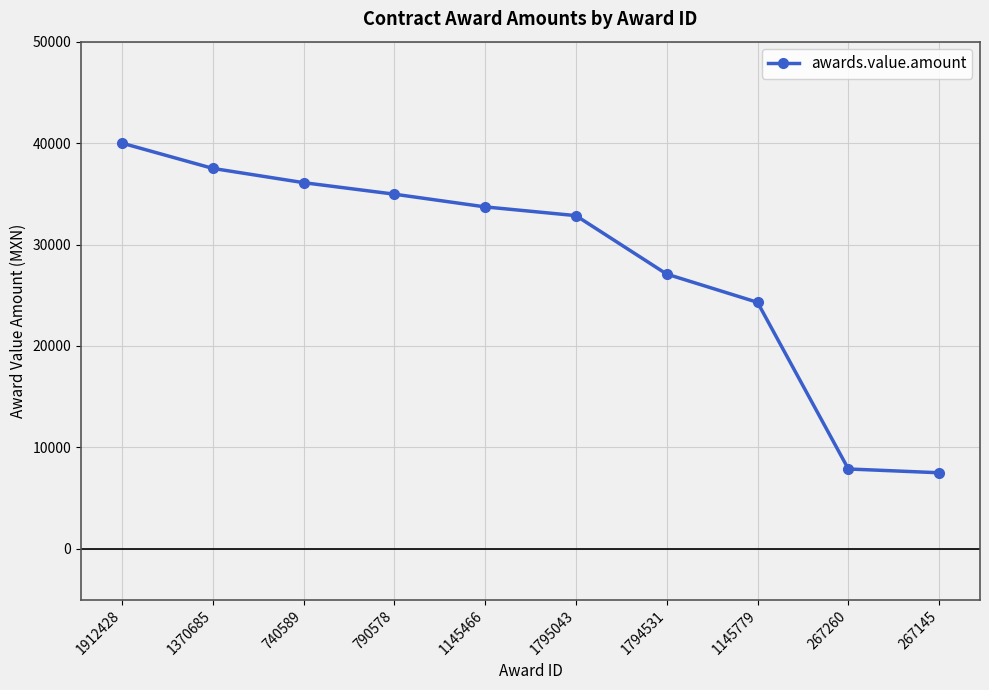

What is the difference between the maximum and minimum values?

32500.0